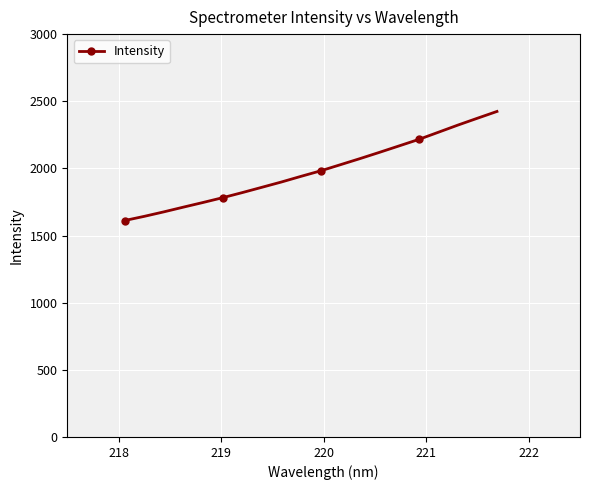

What is the average value?

1983.1